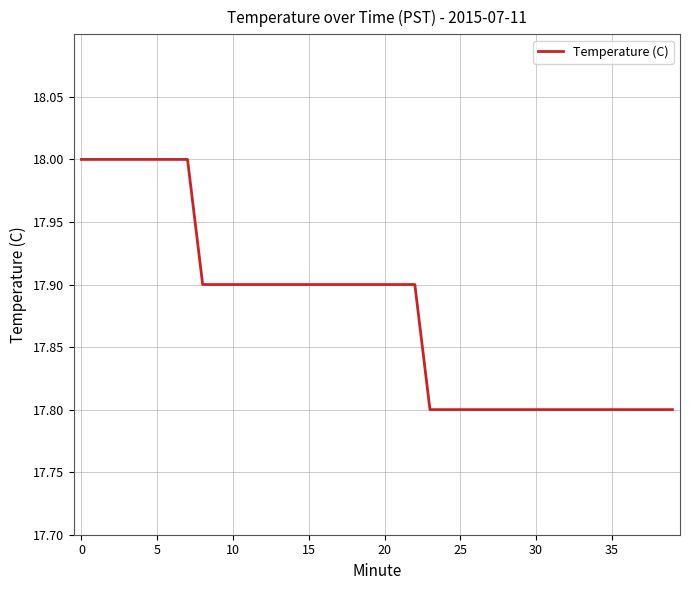

What is the minimum value shown in the chart?

17.8